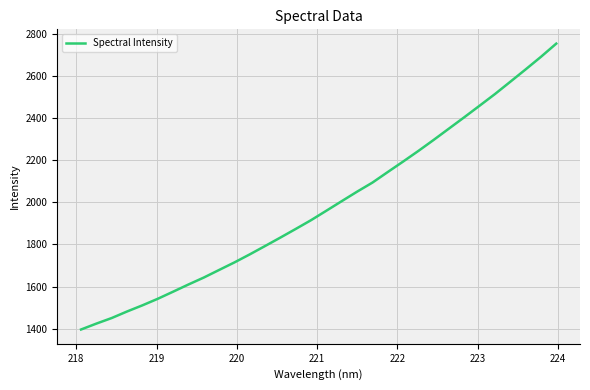

What is the difference between the maximum and minimum values?

1355.2